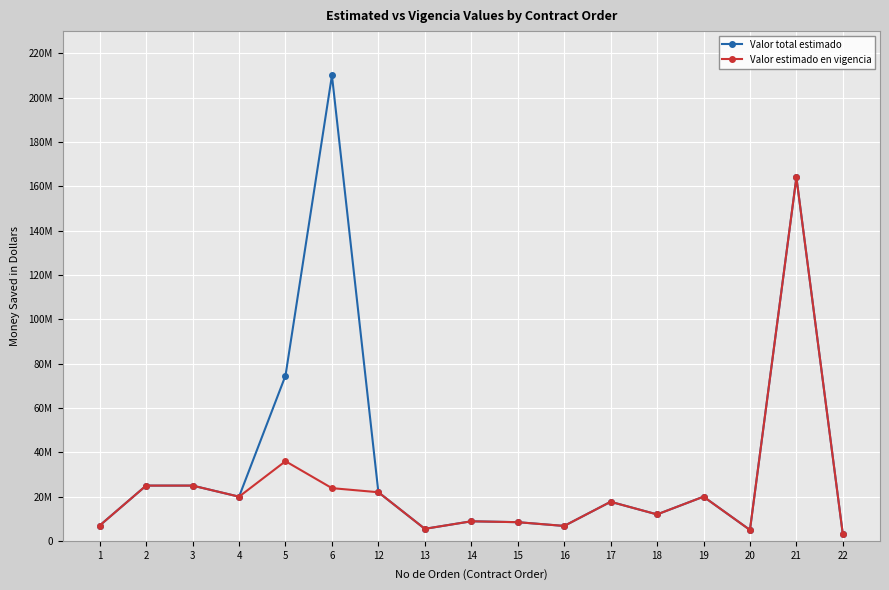

Reading right to left, what are all the values shown in this chart?

Valor total estimado: 22=3000000	21=164000000	20=5000000	19=20000000	18=12000000	17=17700000	16=6800000	15=8500000	14=8900000	13=5500000	12=22000000	6=210000000	5=74600000	4=20000000	3=25000000	2=25000000	1=7000000
Valor estimado en vigencia: 22=3000000	21=164000000	20=5000000	19=20000000	18=12000000	17=17700000	16=6800000	15=8500000	14=8900000	13=5500000	12=22000000	6=23850000	5=36000000	4=20000000	3=25000000	2=25000000	1=7000000